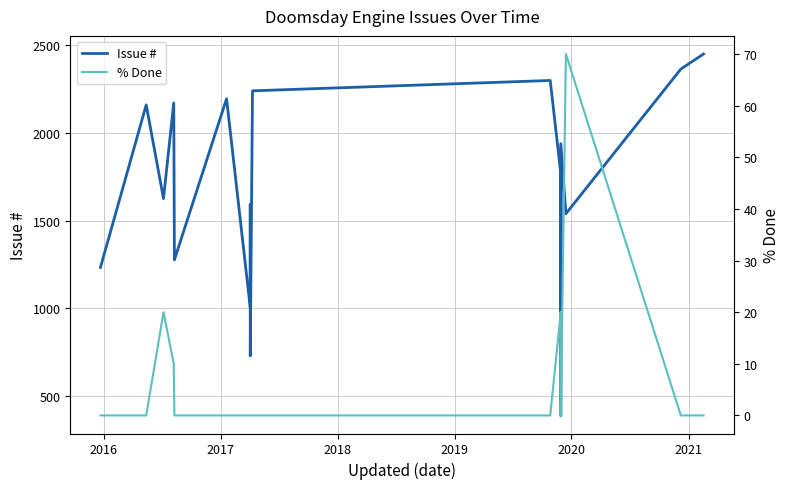

Which series has the largest total across all categories?

Issue #